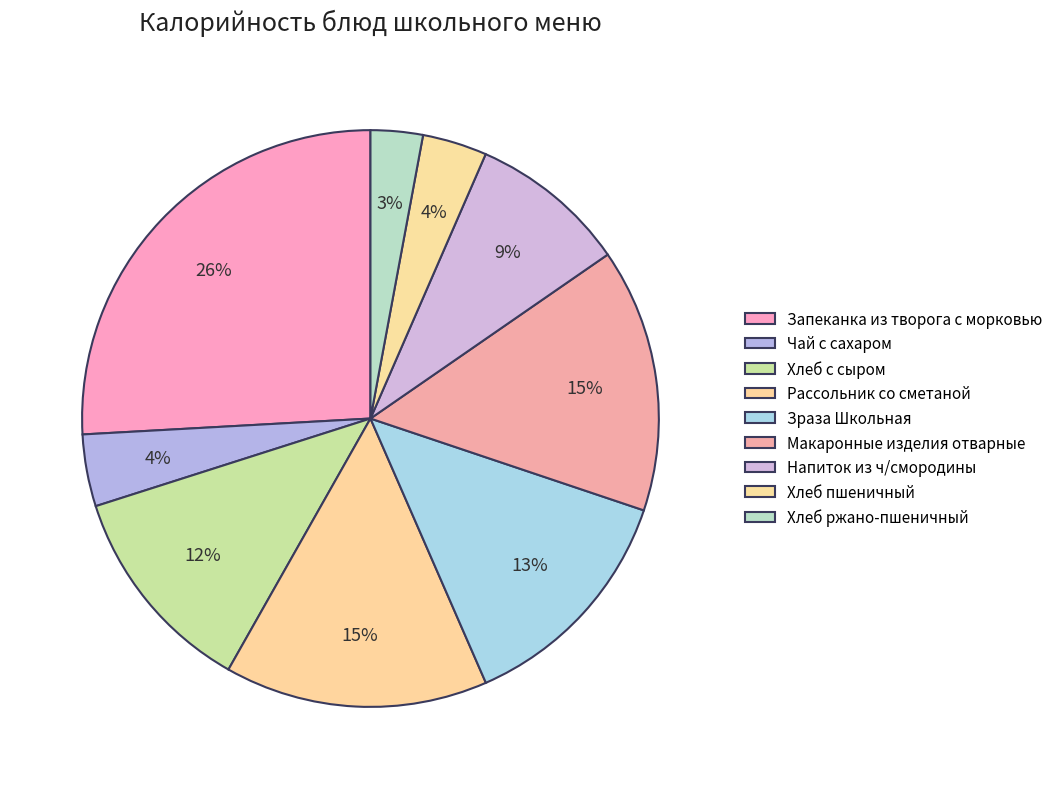

Count the number of slices in the pie.

9